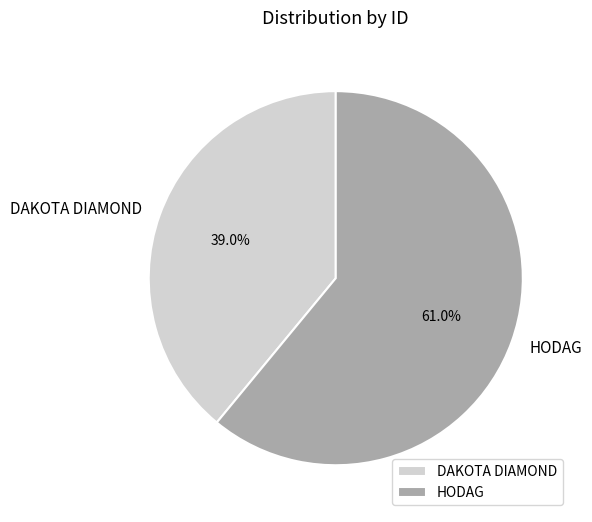

Which category accounts for the majority?

HODAG